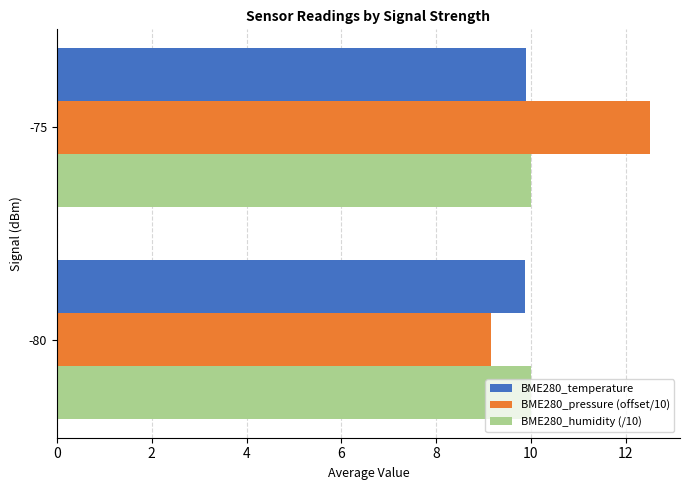

The BME280_pressure (offset/10) series shows 9.2 at -80. True or false?

True